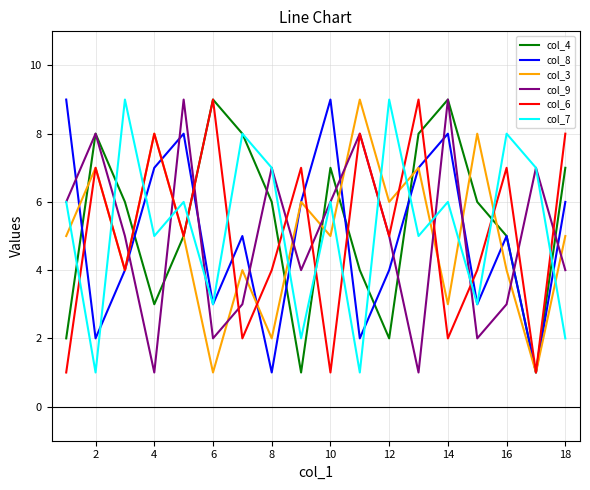

At how many categories does at least one series exceed 6?

18